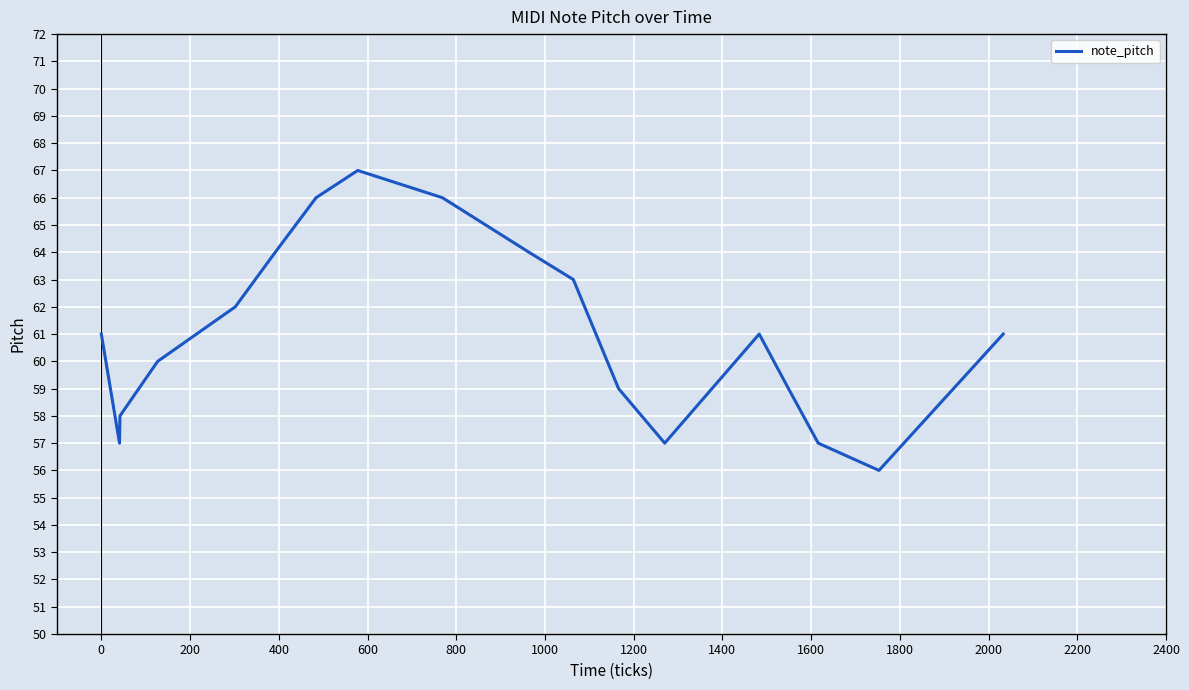

What is the minimum value shown in the chart?

56